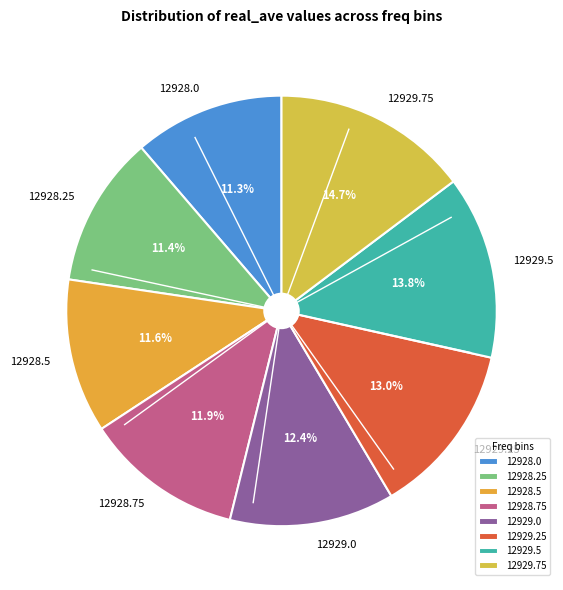

Does 12928.0 account for over 50% of the chart?

No